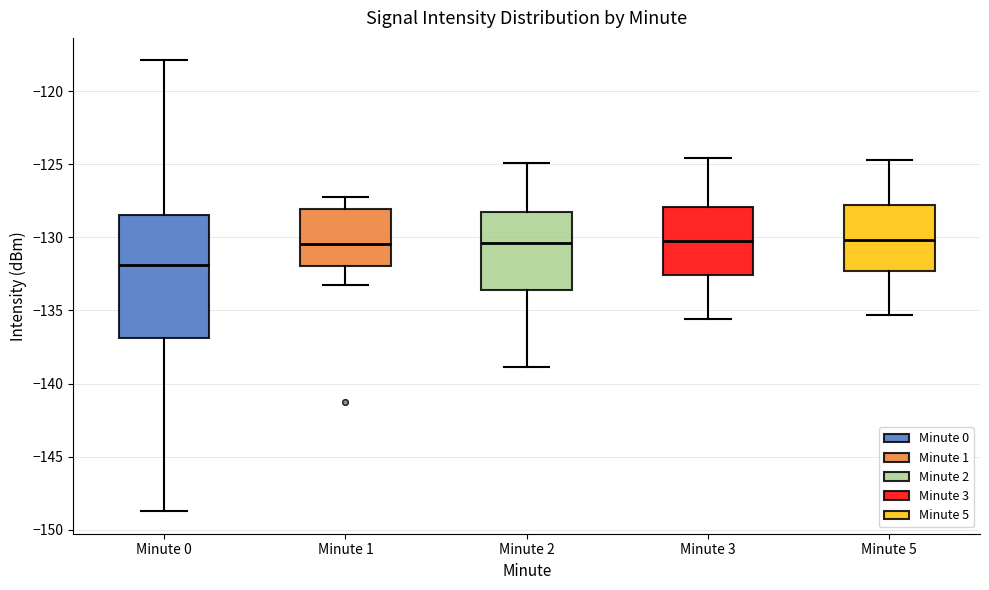

Where does the median line of the box for Minute 1 sit on the y-axis? The values are not printed on the chart, so give them approximately, as read against the axis.

-130.5